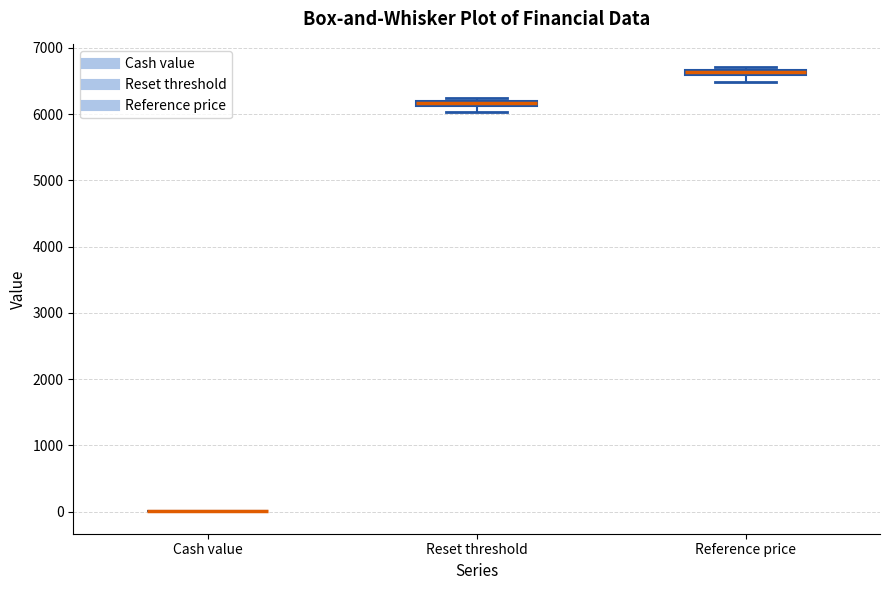

Where is the upper edge of the box for Reset threshold on the y-axis? The values are not printed on the chart, so give them approximately, as read against the axis.

6200